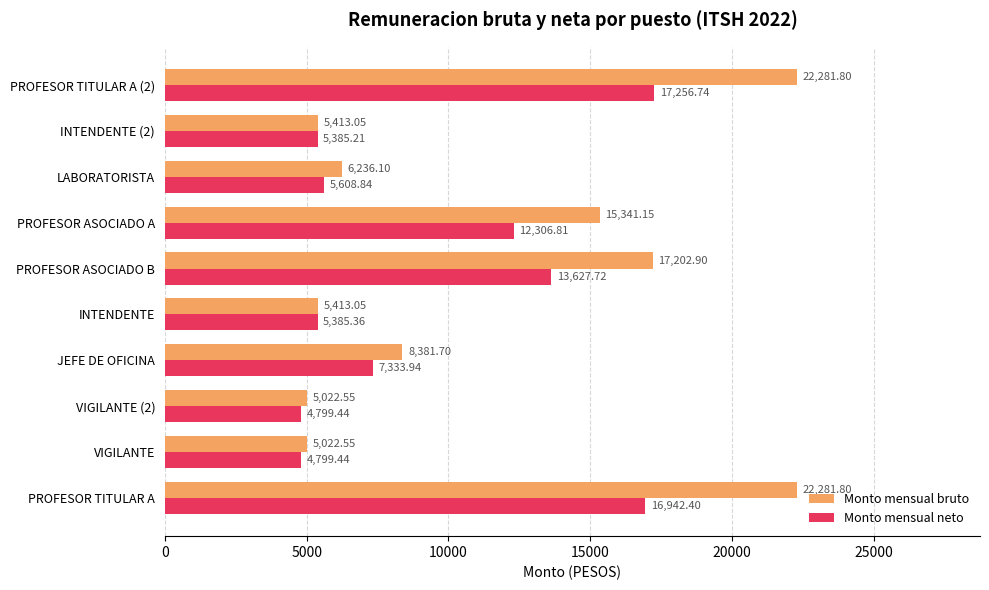

Which series has the largest range (max minus min)?

Monto mensual bruto